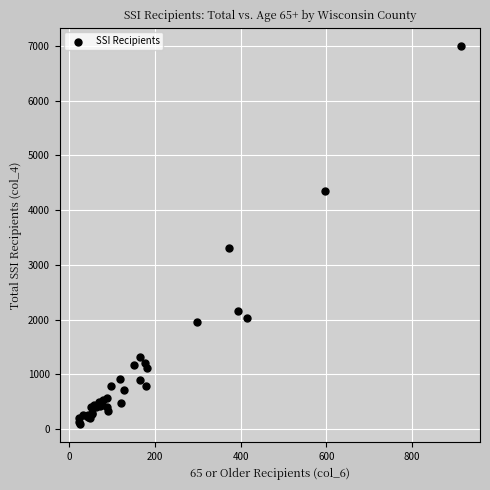

What Y value in the scatter plot is closest to 3544?

3314